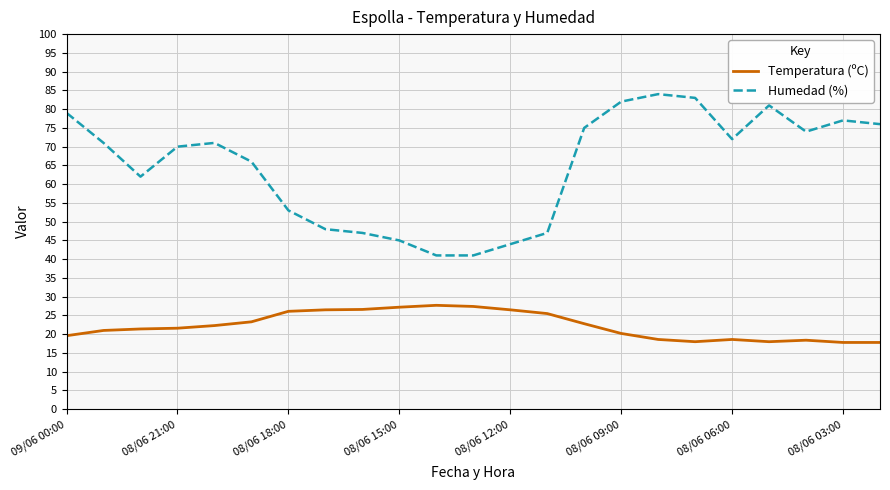

True or false: Humedad (%) and Temperatura (ºC) intersect in this chart.

False